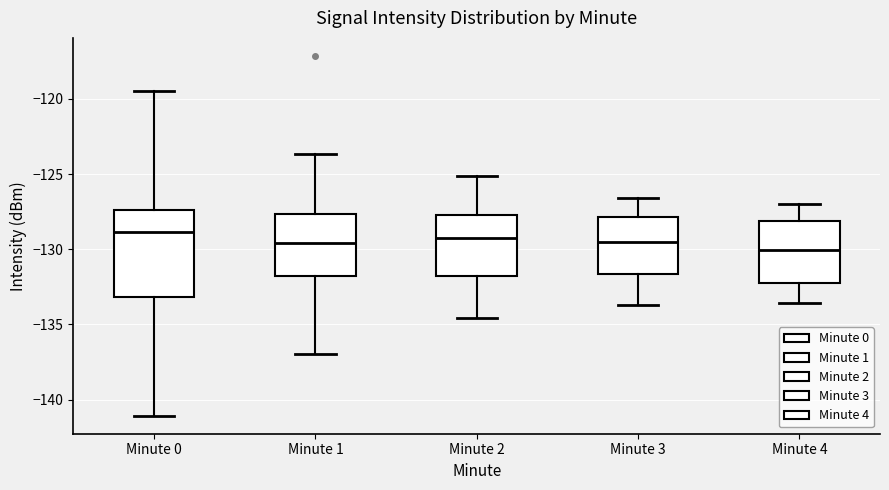

Reading left to right, transcribe this box plot: for each box, give where its median line is, the range the box spans, and where its two whiskers end, as read against the y-axis. The values are not printed on the chart, so give them approximately, as read against the axis.

Minute 0: median -129.0, box -133.0 to -127.5, whiskers -141.0 to -119.5
Minute 1: median -129.5, box -131.5 to -127.5, whiskers -137.0 to -123.5
Minute 2: median -129.0, box -132.0 to -127.5, whiskers -134.5 to -125.0
Minute 3: median -129.5, box -131.5 to -128.0, whiskers -133.5 to -126.5
Minute 4: median -130.0, box -132.0 to -128.0, whiskers -133.5 to -127.0